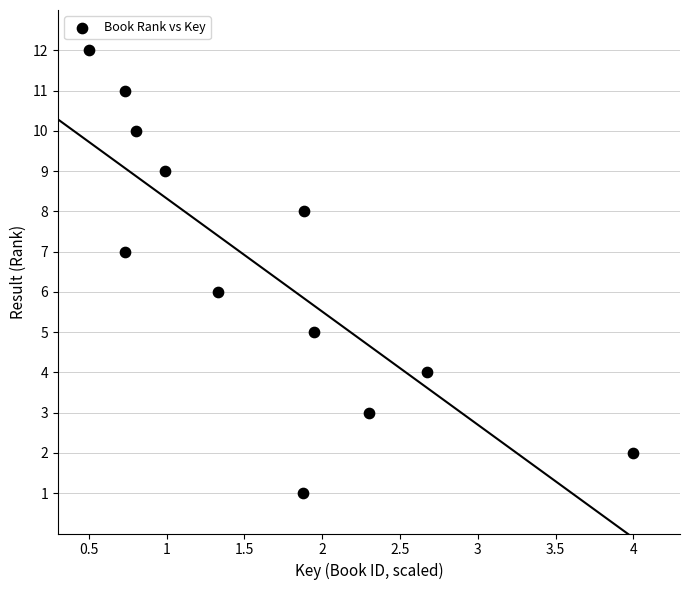

What is the range of Y values (max minus min)?

11